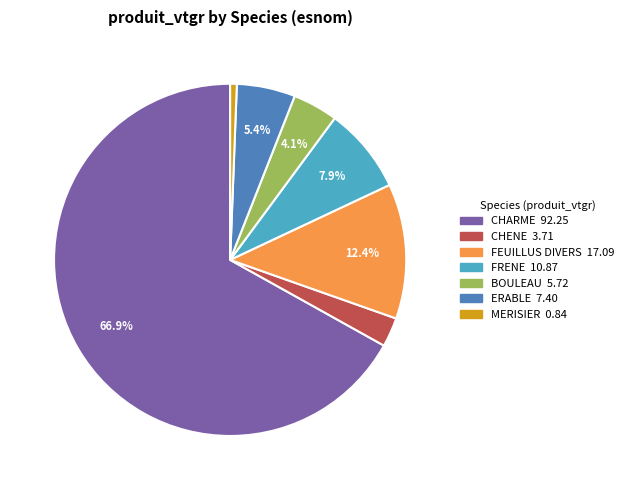

Which has a higher value, BOULEAU or CHENE?

BOULEAU